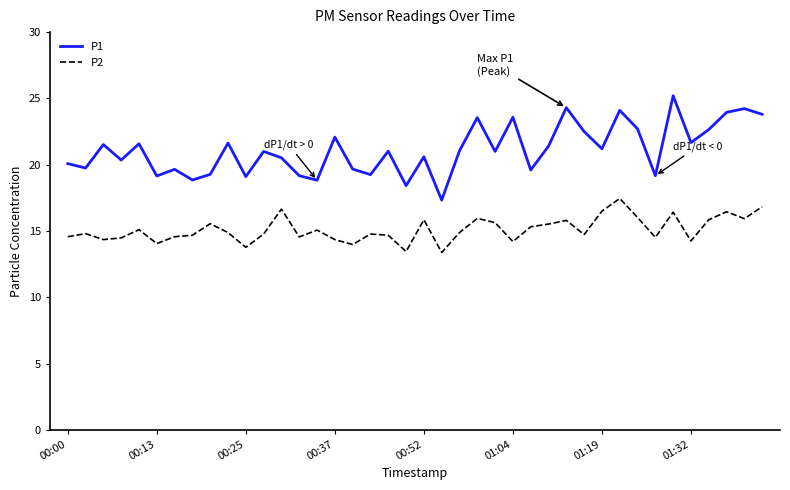

Rank the series by their maximum value, from highest to lowest.

P1, P2